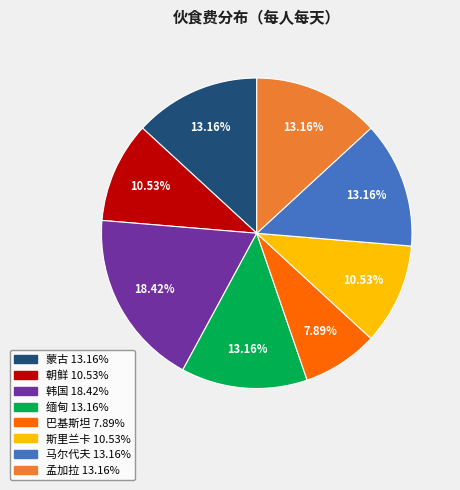

Is there a majority slice in this chart?

No